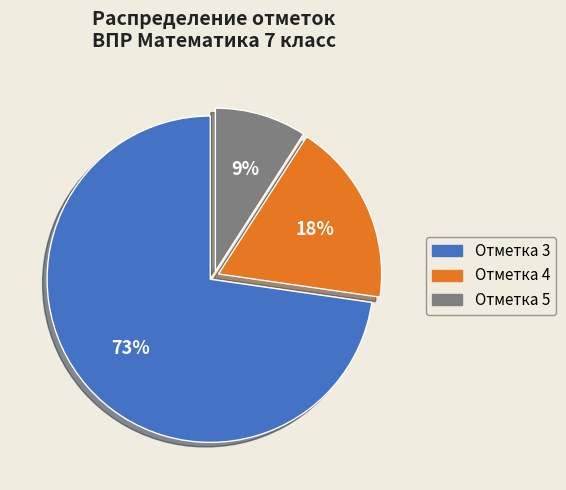

What is the smallest slice in the pie chart?

Отметка 5